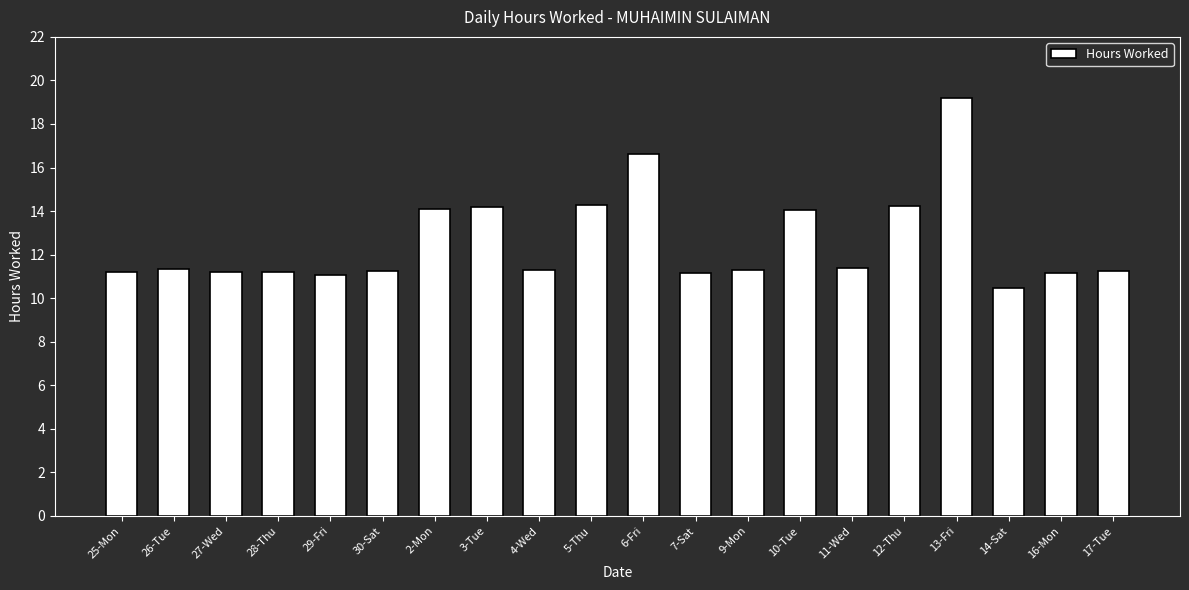

What is the difference between the maximum and minimum values?

8.7